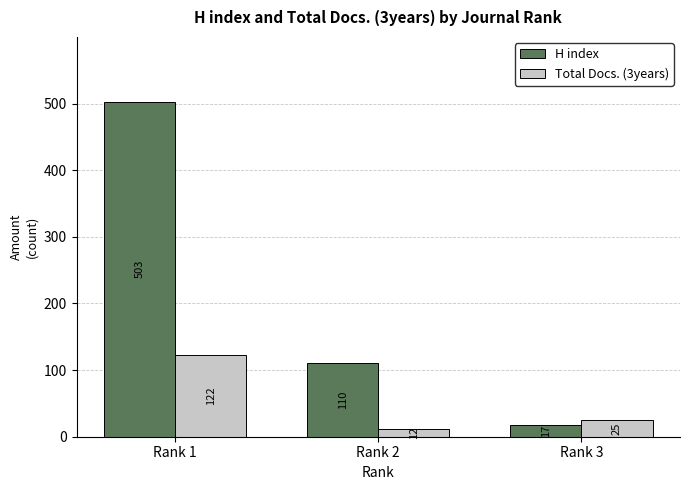

How many data points in H index are less than 110?

1